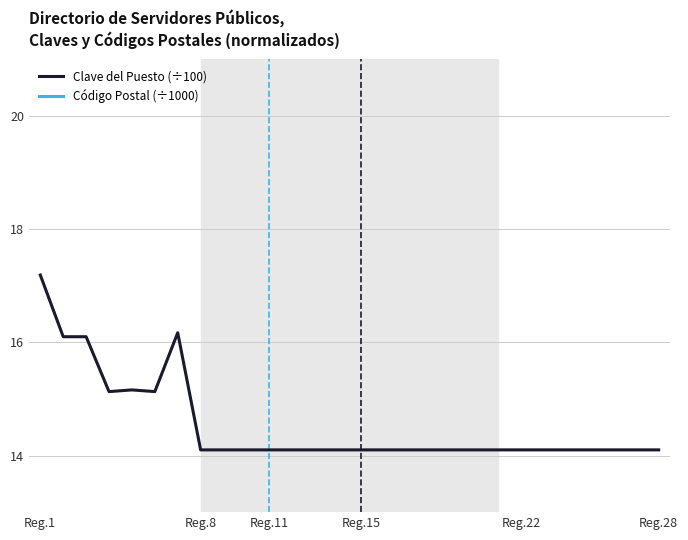

The Clave del Puesto (÷100) series shows 14.1 at Reg.8. True or false?

True